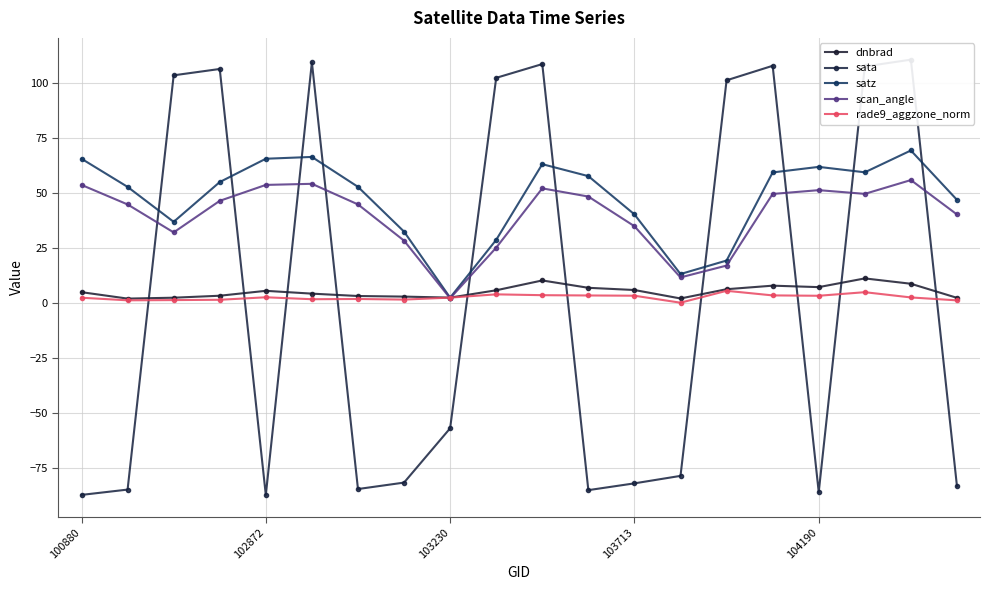

What is the maximum value for satz?

69.2